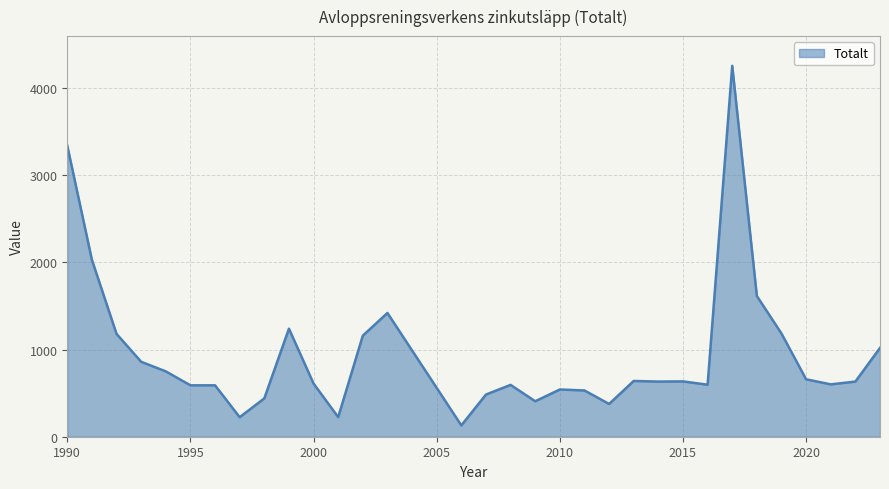

What is the difference between the maximum and minimum values?

4127